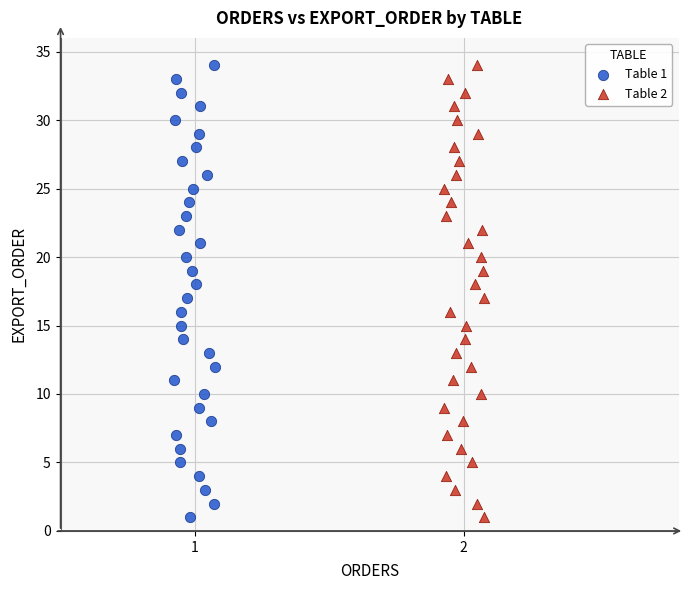

What are all the series names shown in the legend?

Table 1, Table 2